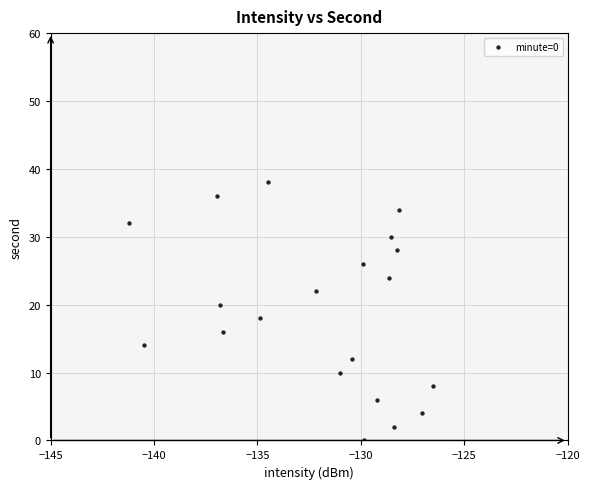

What is the range of Y values (max minus min)?

38